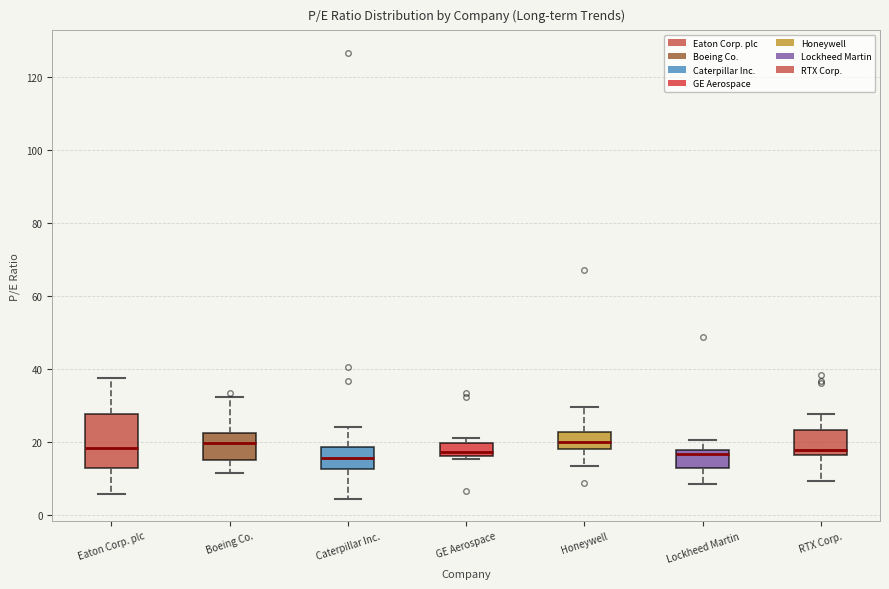

Where does the upper whisker of the box for Lockheed Martin end on the y-axis? The values are not printed on the chart, so give them approximately, as read against the axis.

20